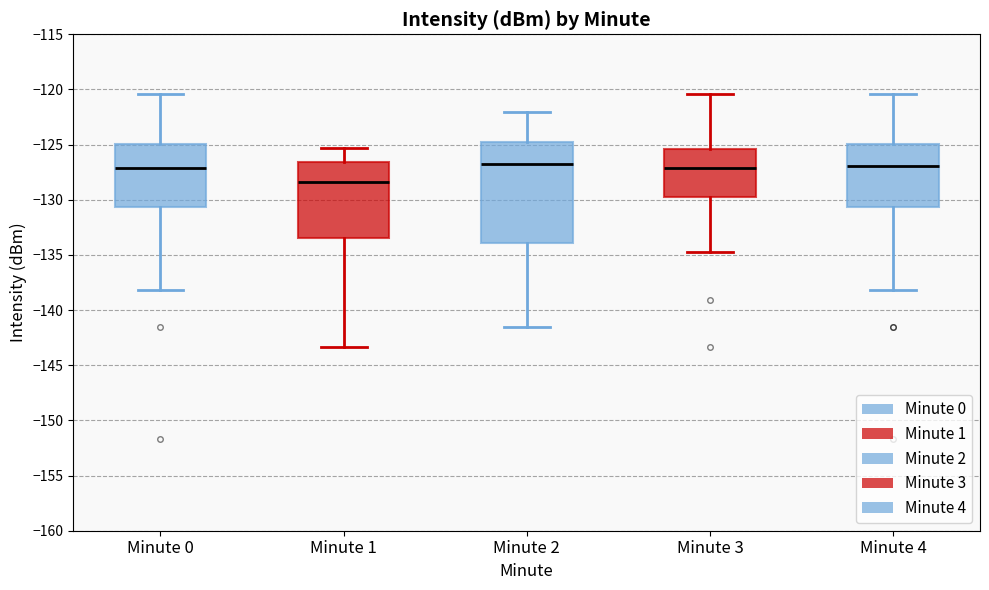

Comparing the boxes themselves (not the whiskers), which one is the tallest?

Minute 2